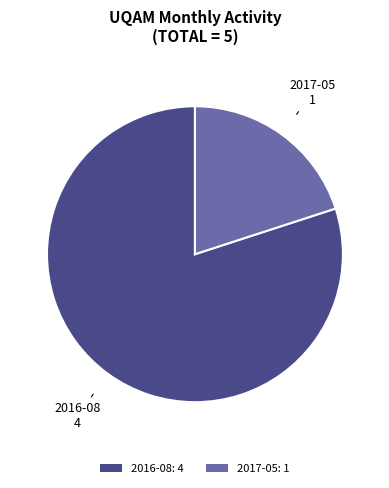

Is the sum of 2016-08: 4 and 2017-05: 1 greater than half?

Yes